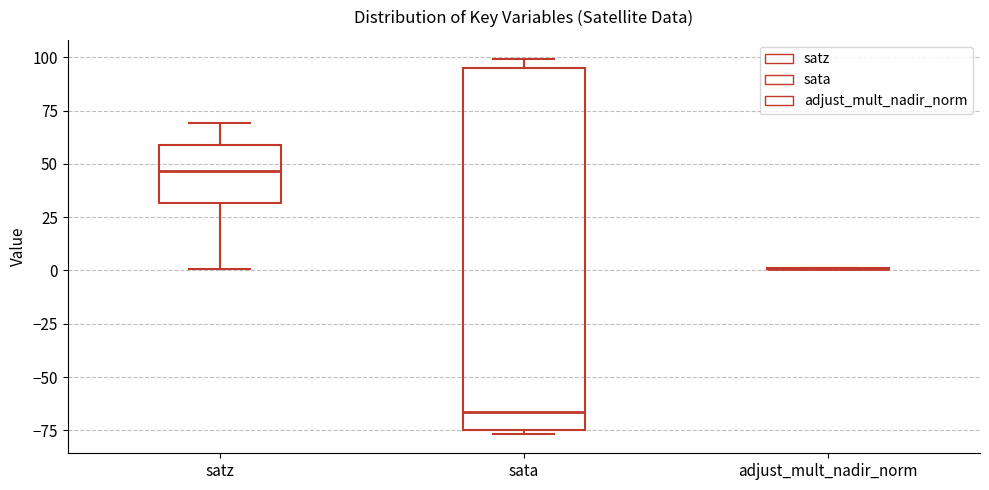

Reading left to right, read every box against the y-axis: the position of its median line, the range the box covers, and the ends of its whiskers. The values are not printed on the chart, so give them approximately, as read against the axis.

satz: median 45, box 30 to 60, whiskers 0 to 70
sata: median -65, box -75 to 95, whiskers -75 (just below the box's lower edge) to 100
adjust_mult_nadir_norm: box collapsed to a line at 0, whiskers 0 to 0